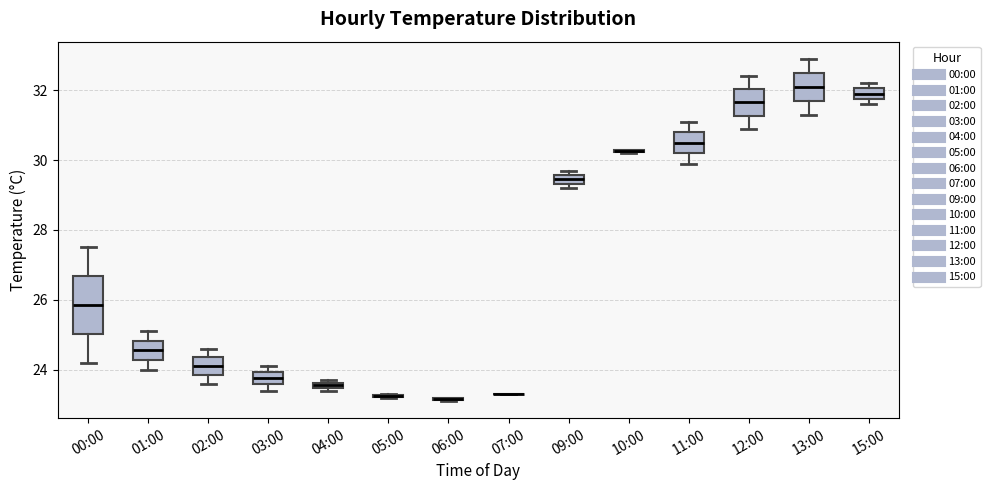

Which box is the tallest, from its lower edge to its upper edge?

00:00